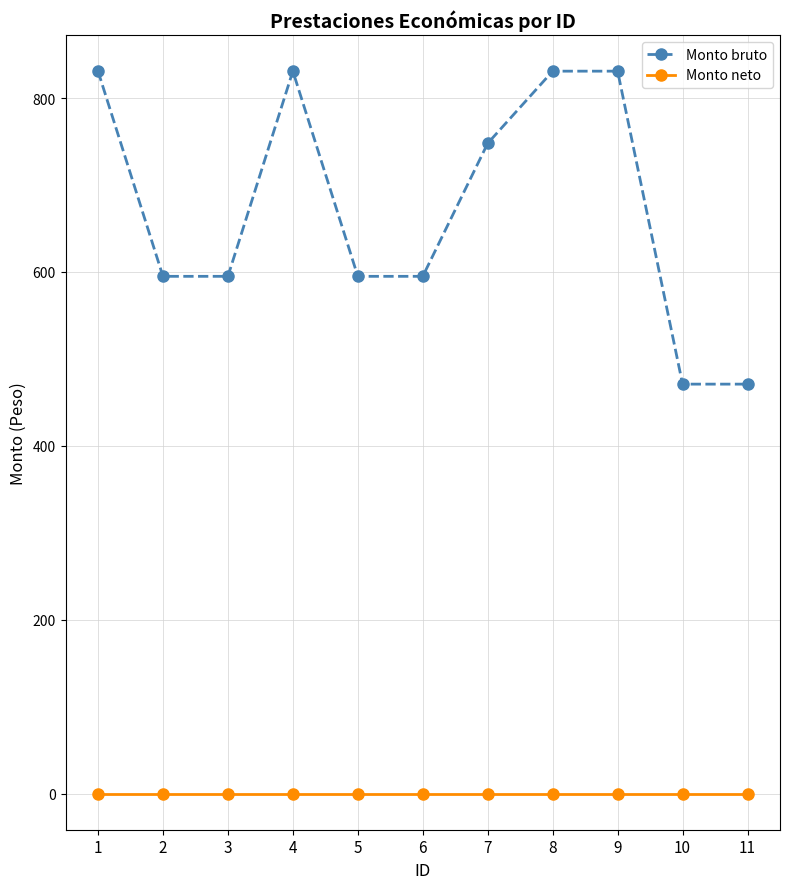

True or false: Monto bruto has more than 2 interior local peaks.

False